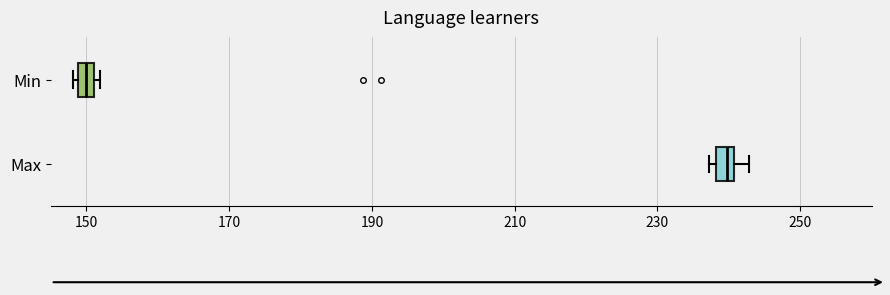

Where is the right edge of the box for Max on the x-axis? The values are not printed on the chart, so give them approximately, as read against the axis.

240